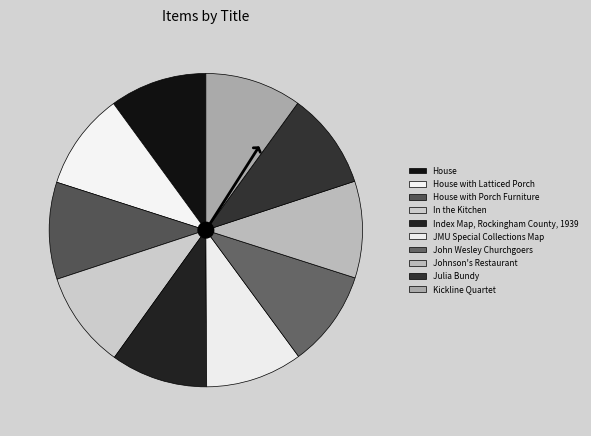

How many segments does this pie chart have?

10